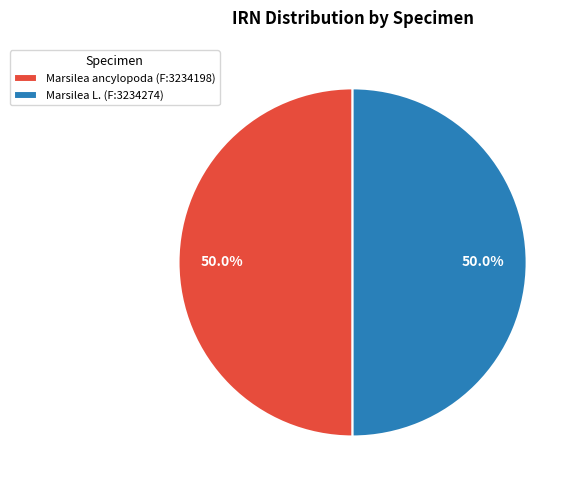

Count the number of slices in the pie.

2